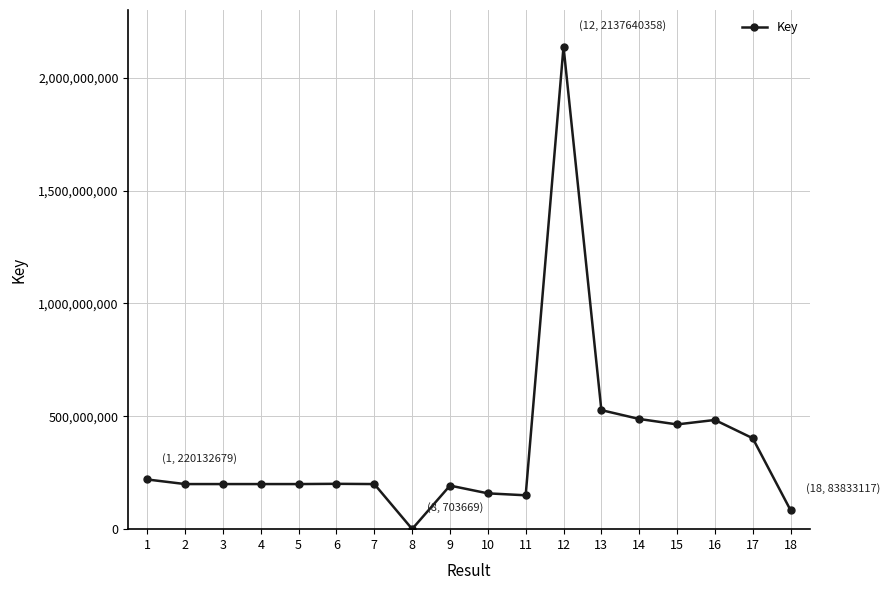

What is the sum of all values?

6510139770